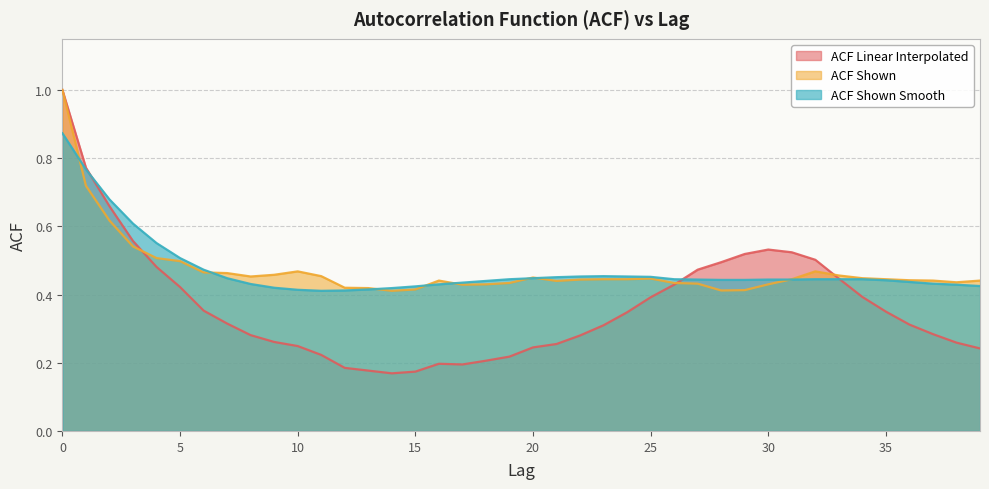

What is the highest value of the acf_shown_smooth series?

0.9